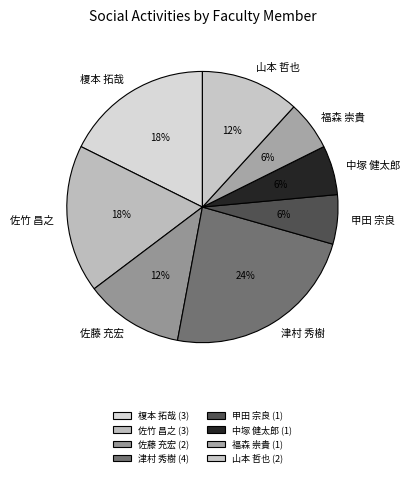

Approximately how many times larger is the value at 山本 哲也 compared to 中塚 健太郎?

2.0